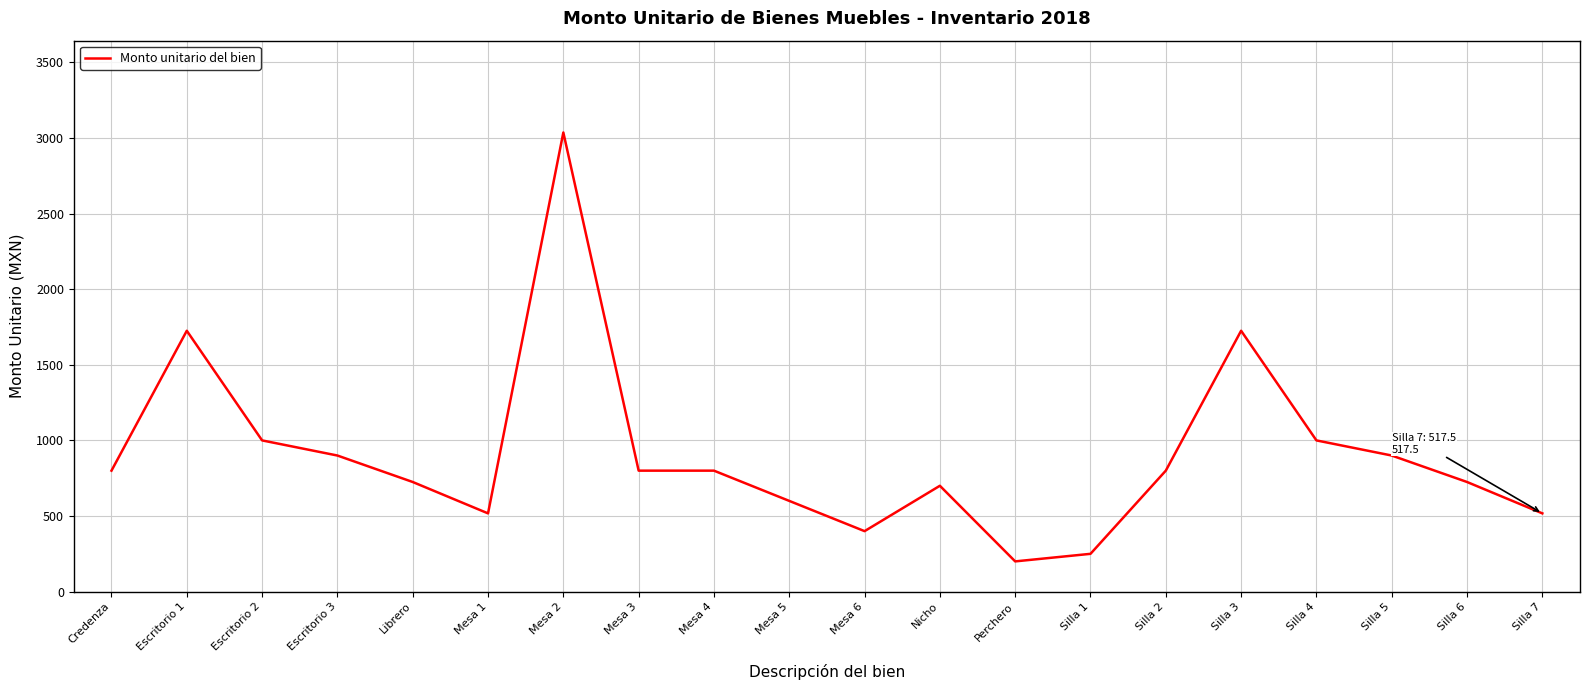

Reading left to right, what are all the values shown in this chart?

800.0	1725.0	1000.0	900.0	725.0	517.5	3036.0	800.0	800.0	600.0	400.0	700.0	200.0	250.0	800.0	1725.0	1000.0	900.0	725.0	517.5